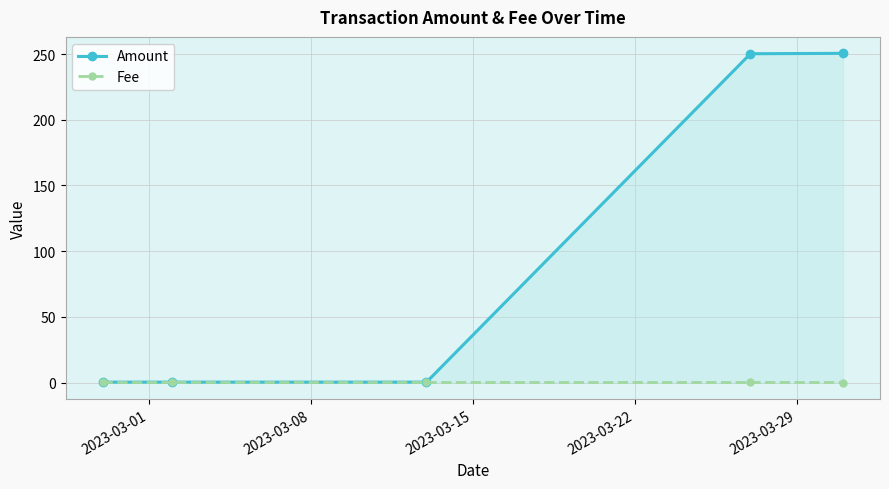

True or false: Amount has more than 2 interior local peaks.

False